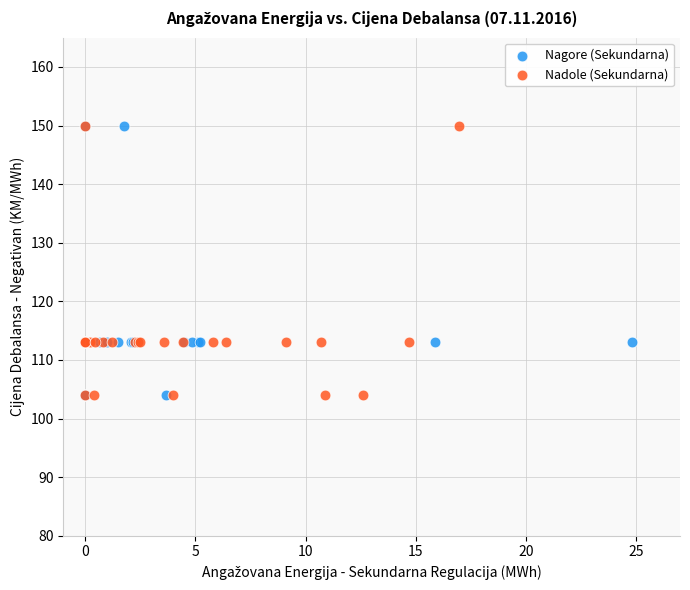

What are all the series names shown in the legend?

Nagore (Sekundarna), Nadole (Sekundarna)